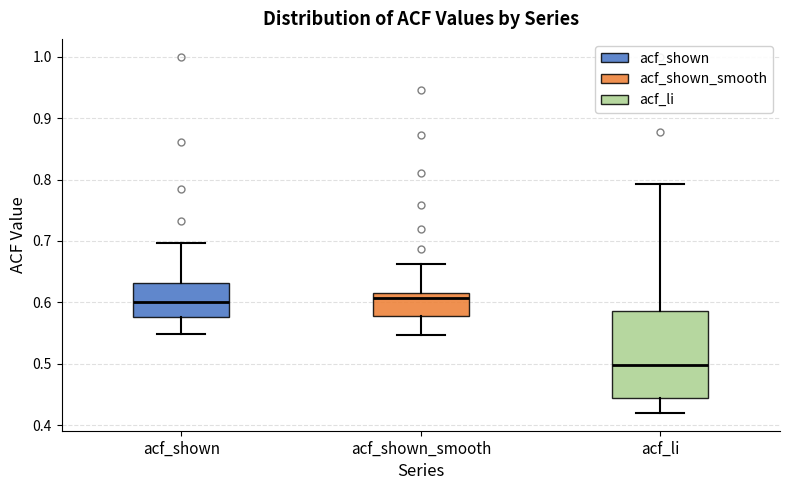

Comparing the boxes themselves (not the whiskers), which one is the tallest?

acf_li